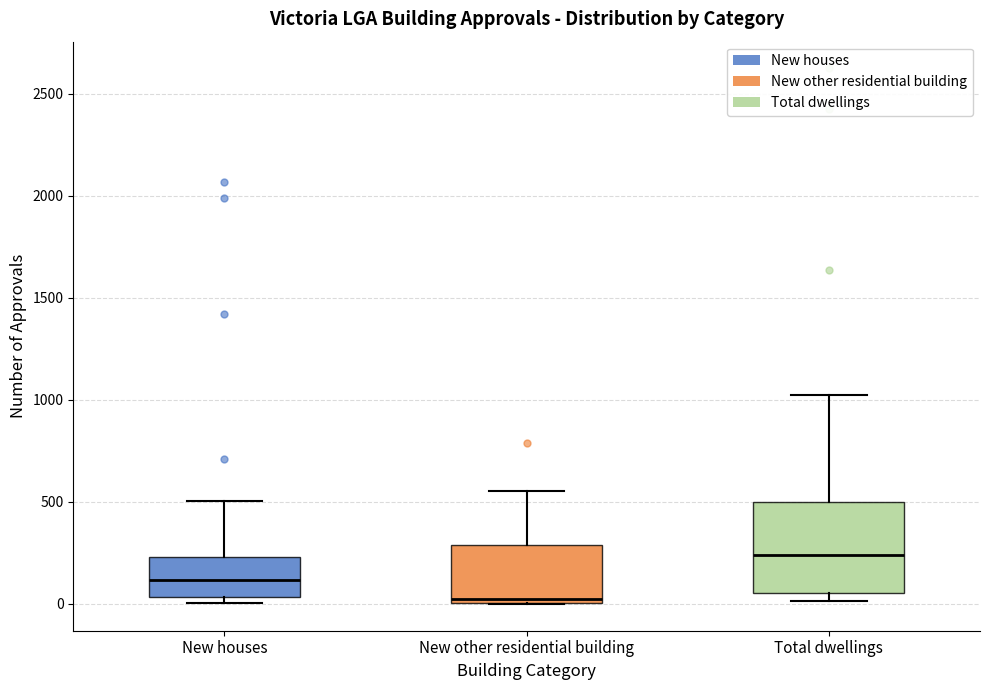

Reading left to right, read every box against the y-axis: the position of its median line, the range the box covers, and the ends of its whiskers. The values are not printed on the chart, so give them approximately, as read against the axis.

New houses: median 100, box 50 to 250, whiskers 0 to 500
New other residential building: median 0 (just above the box's lower edge), box 0 to 300, whiskers 0 to 550
Total dwellings: median 250, box 50 to 500, whiskers 0 to 1000